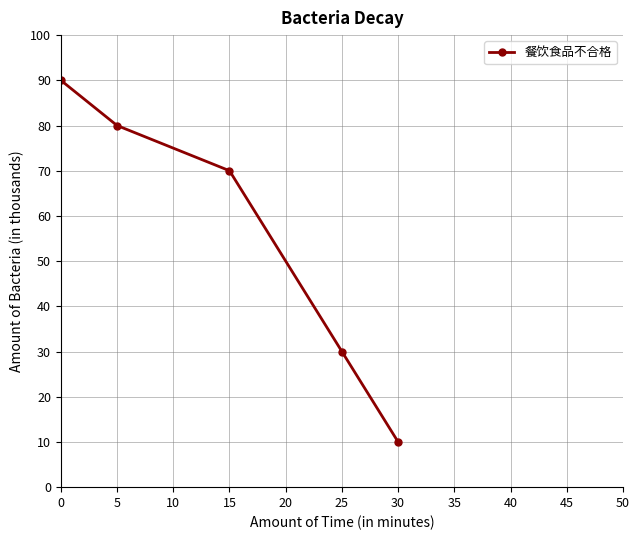

The chart shows a value of 15 at 30. True or false?

False